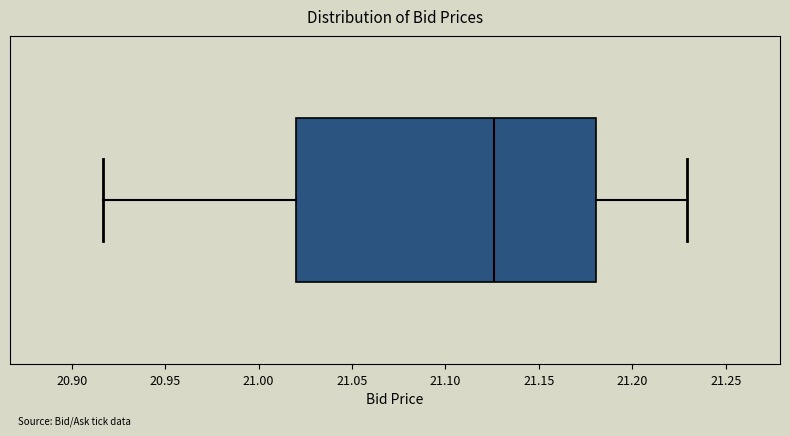

Where does the right whisker of the box end on the x-axis? The values are not printed on the chart, so give them approximately, as read against the axis.

21.230